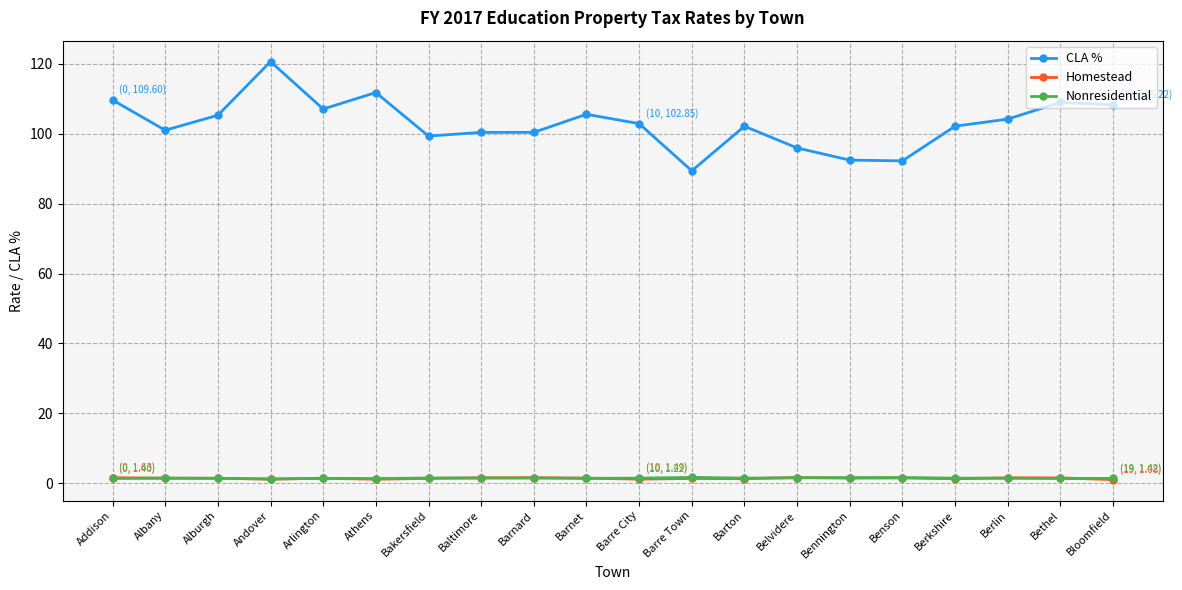

At which label does CLA % reach its peak?

Andover